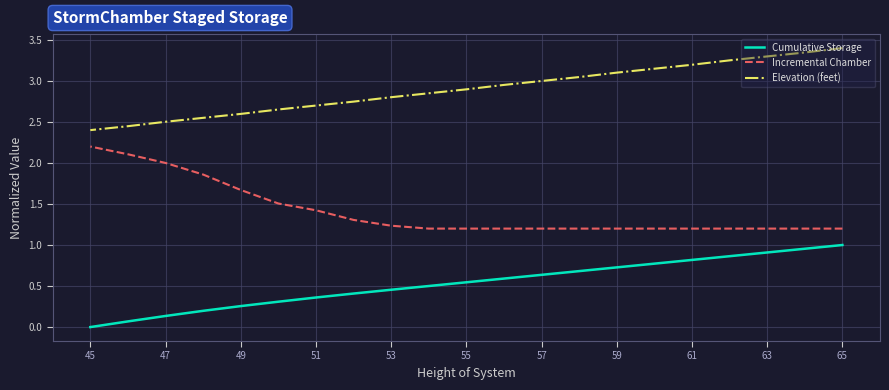

True or false: Elevation (feet) and Cumulative Storage cross at least once.

False